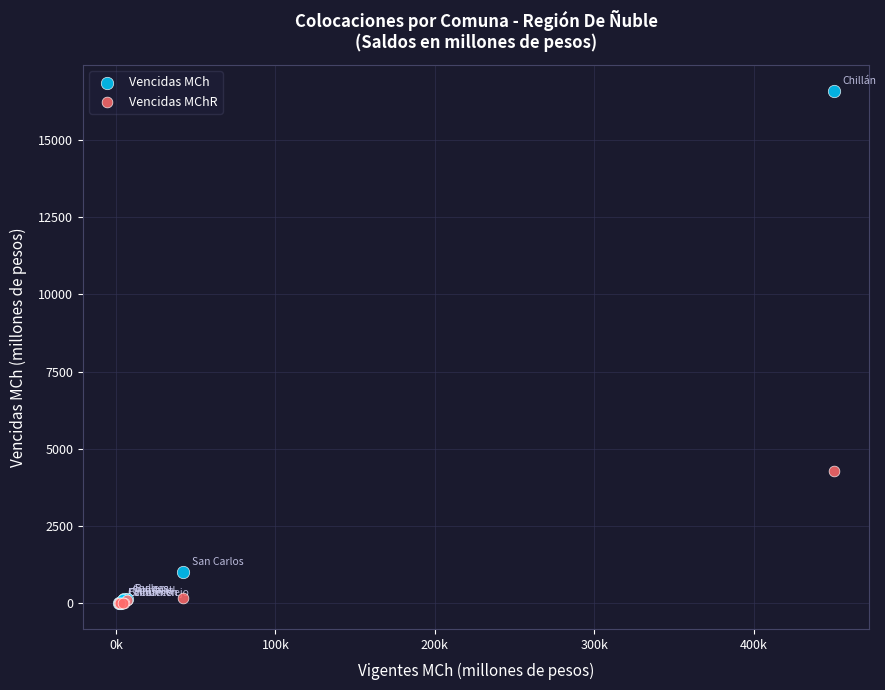

In the Vencidas MCh series, what Y value is closest to 8302?

1027.5